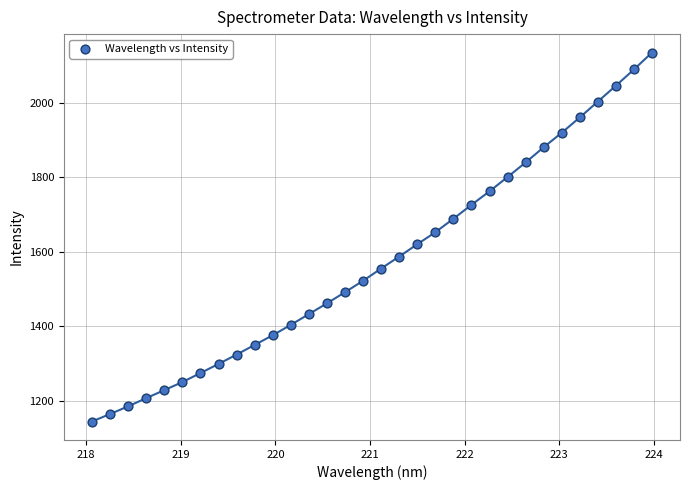

What is the range of Y values (max minus min)?

991.6